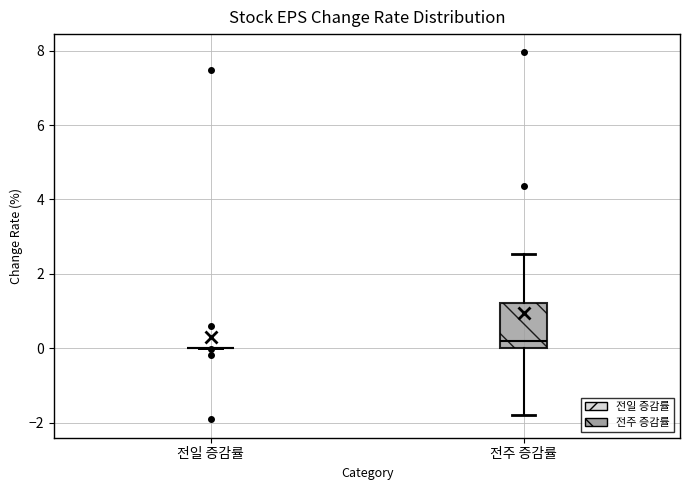

Where does the median line of the box for 전주 증감률 sit on the y-axis? The values are not printed on the chart, so give them approximately, as read against the axis.

0.2